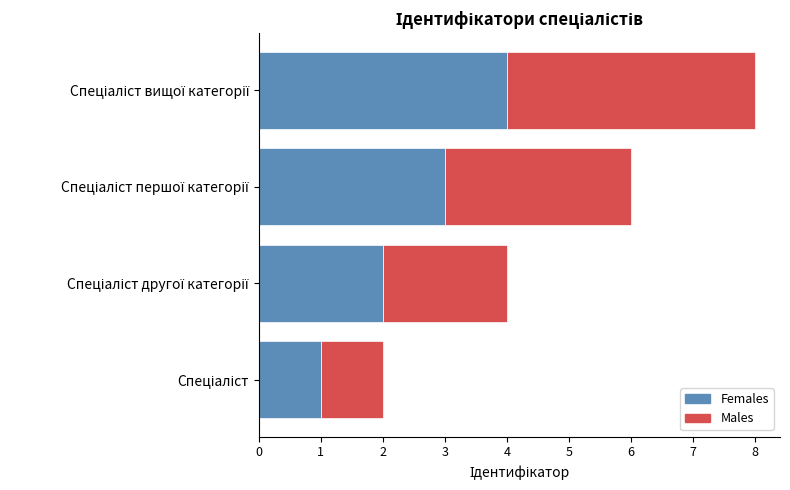

What is the difference between the maximum and minimum values in the Females series?

3